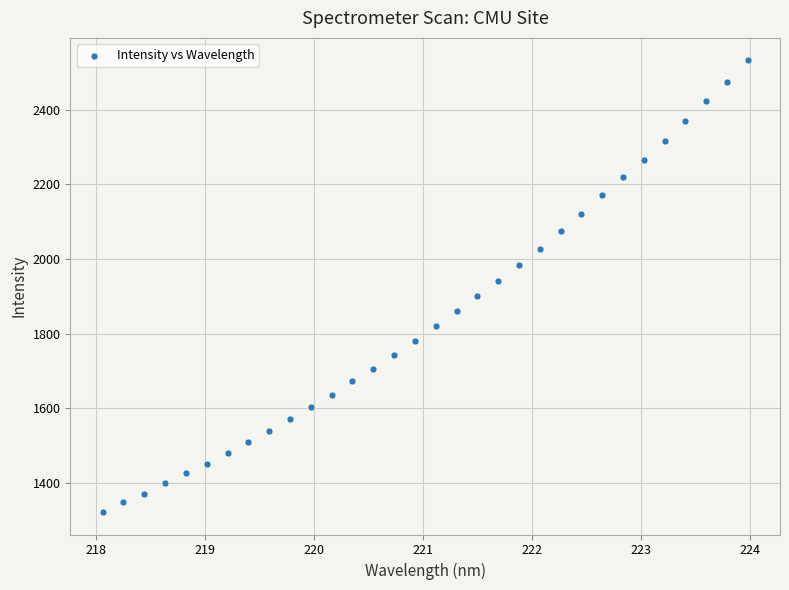

What is the range of X values (max minus min)?

5.9